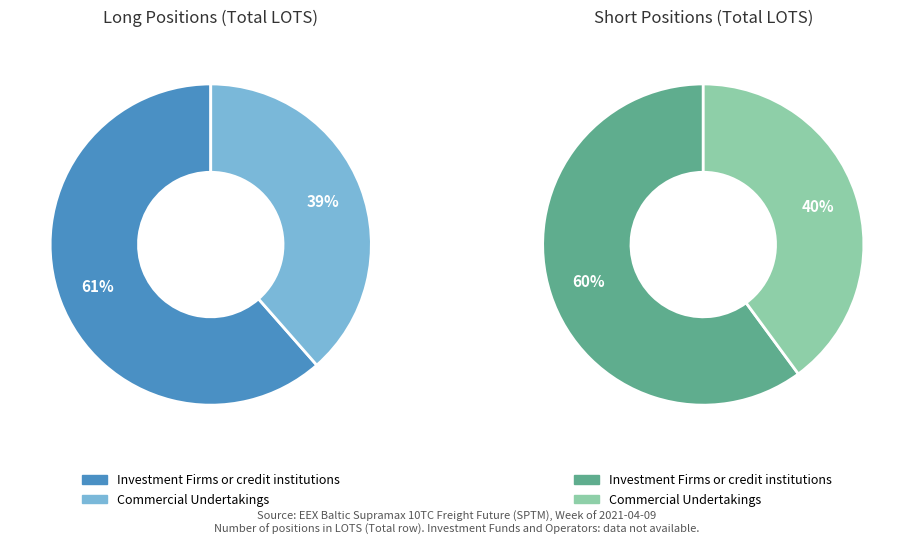

Which slice is the largest?

Investment Firms or credit institutions